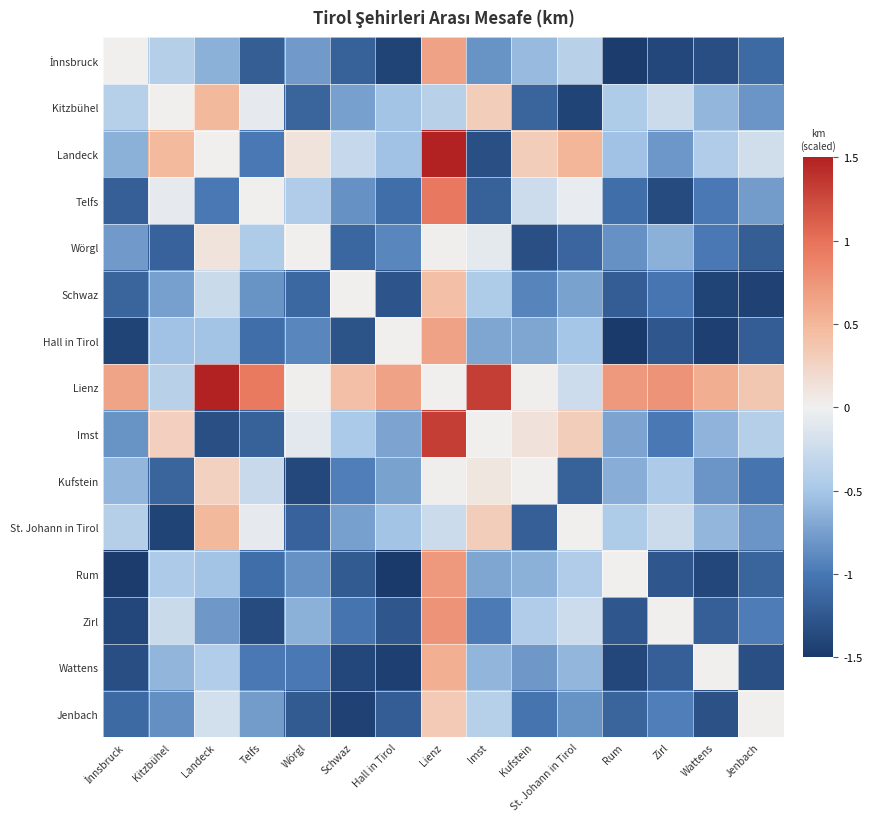

Between Telfs and Kufstein, which series saw the biggest shift?

Landeck